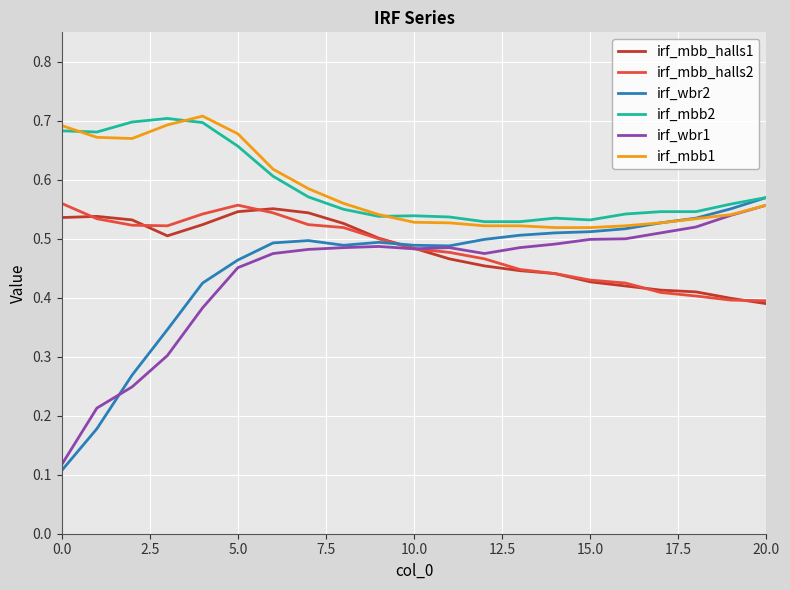

True or false: irf_mbb_halls2 and irf_mbb2 cross at least once.

False